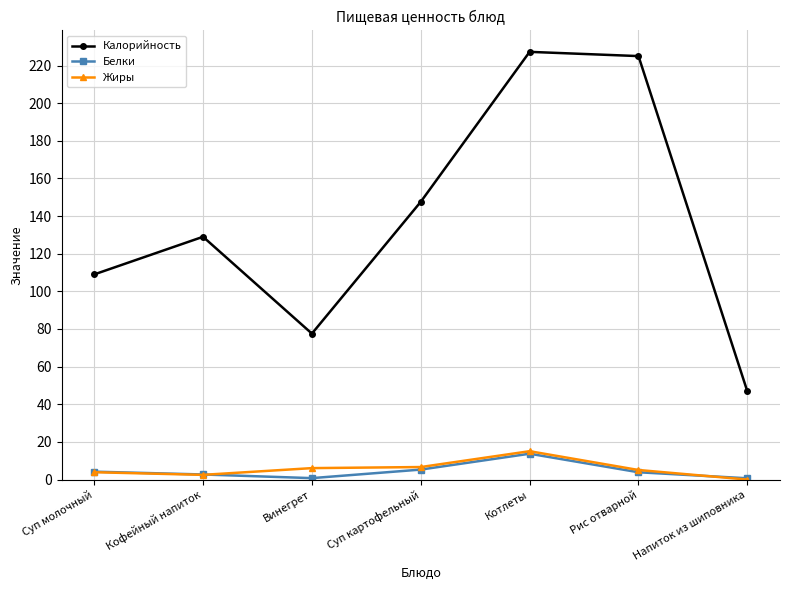

What is the total value across all series at Суп картофельный?

159.5